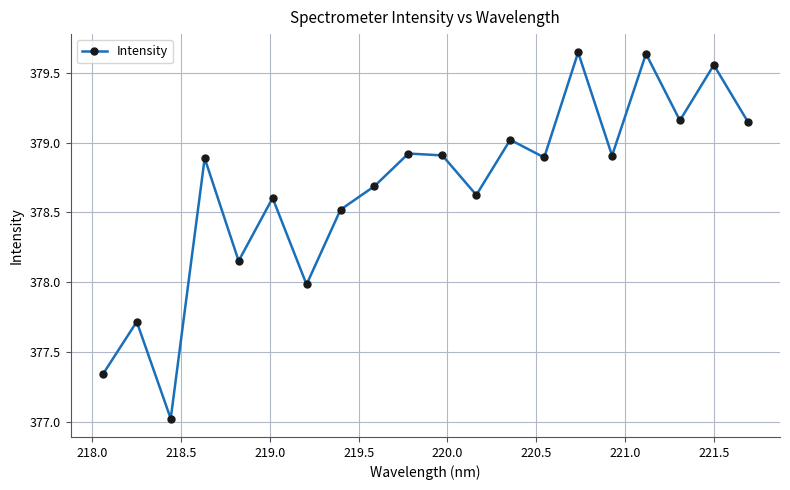

What is the sum of all values?

7573.3